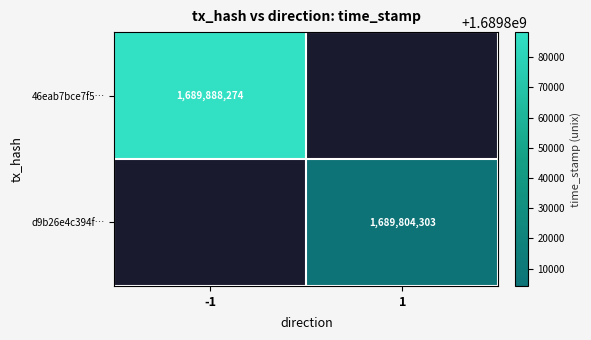

Is it true that d9b26e4c394f… equals 2515013692 at 1?

False